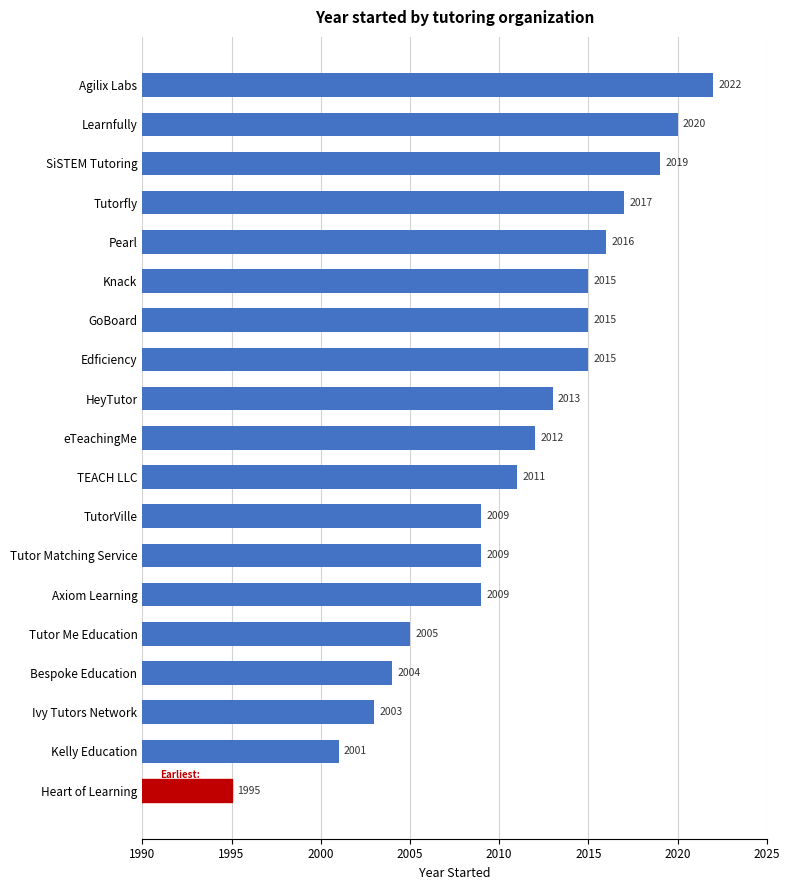

Which has a higher value, Tutor Me Education or Kelly Education?

Tutor Me Education